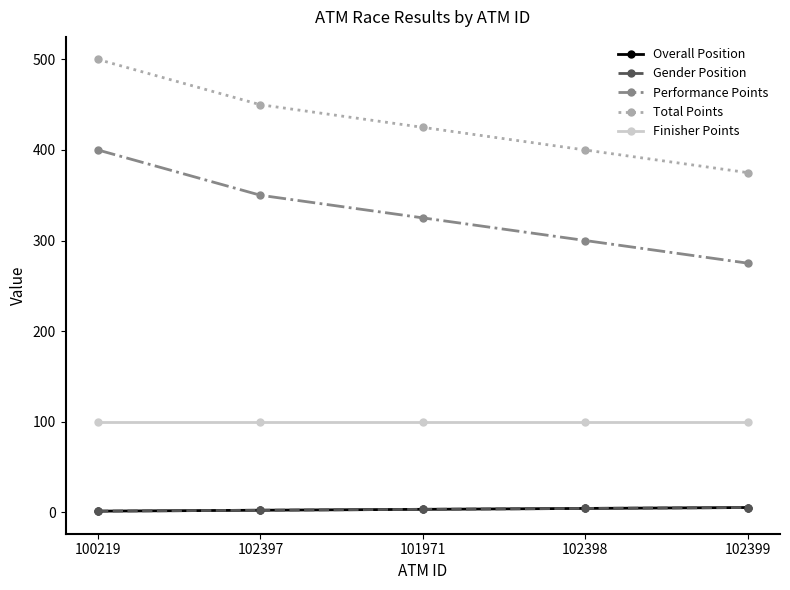

What is the label of the 3rd point from the left?

101971